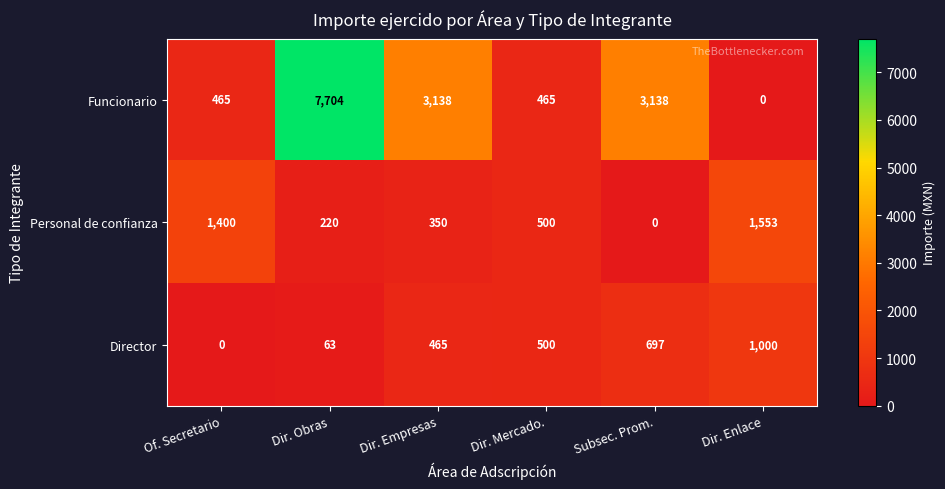

The value of Director at Of. Secretario is 0. True or false?

True